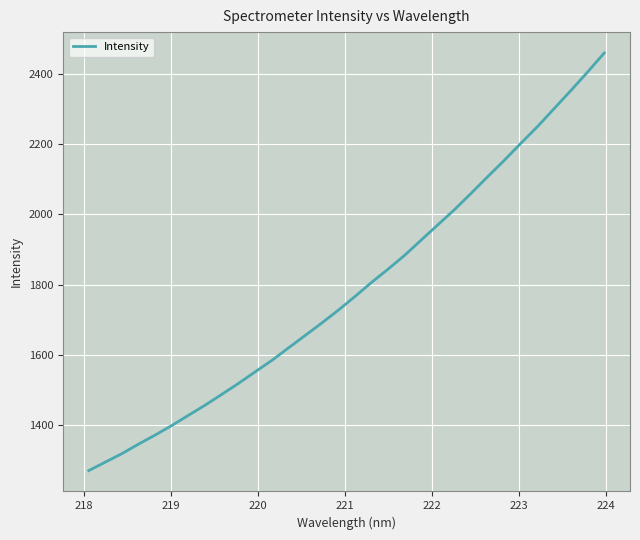

Does the chart display data point markers on the line(s)?

No